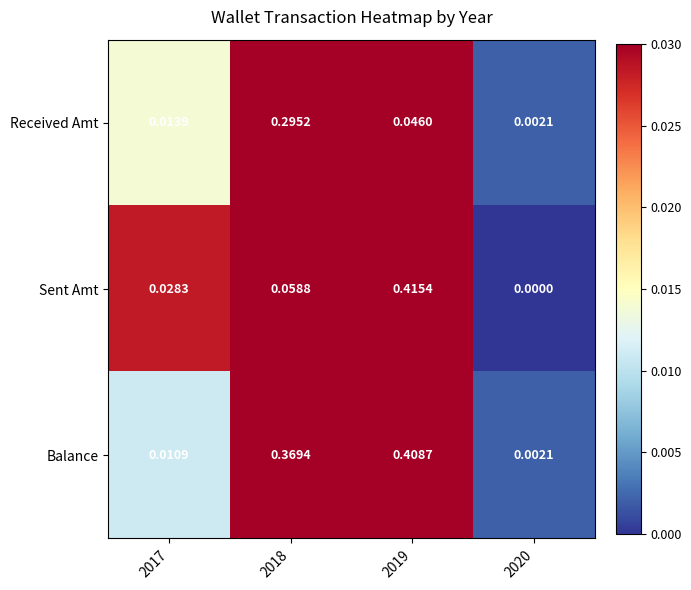

Which series has the largest range (max minus min)?

Sent Amt